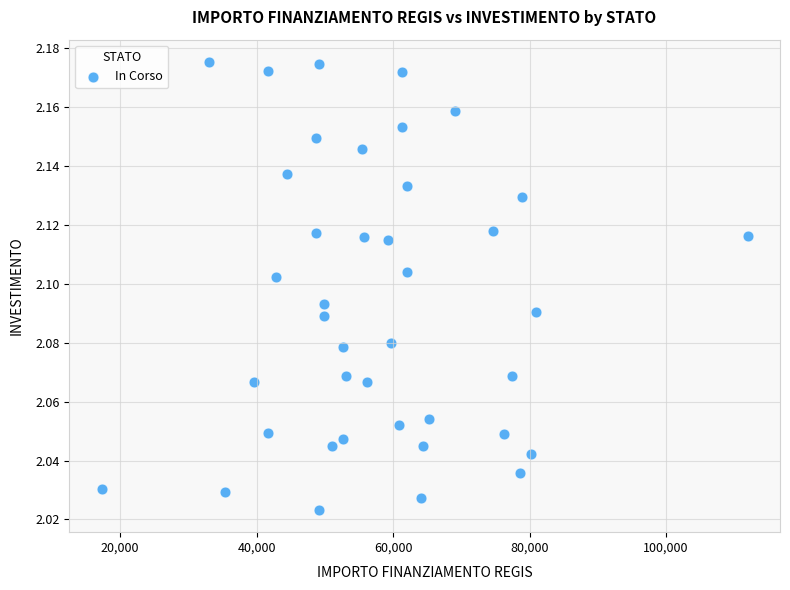

What is the range of X values (max minus min)?

94665.7